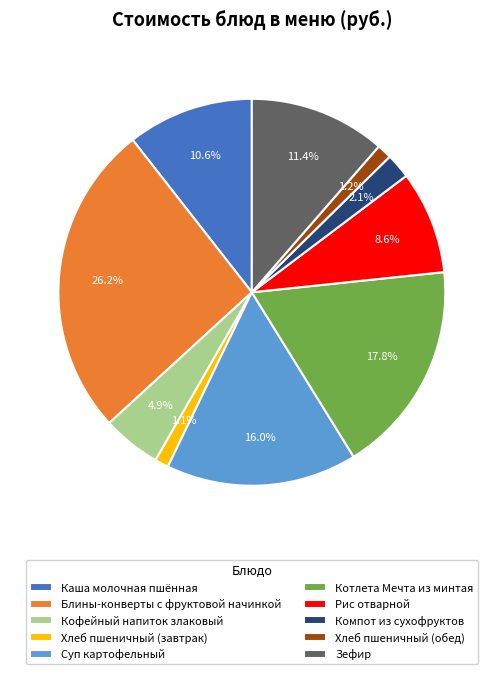

Which category has the biggest portion of the pie?

Блины-конверты с фруктовой начинкой